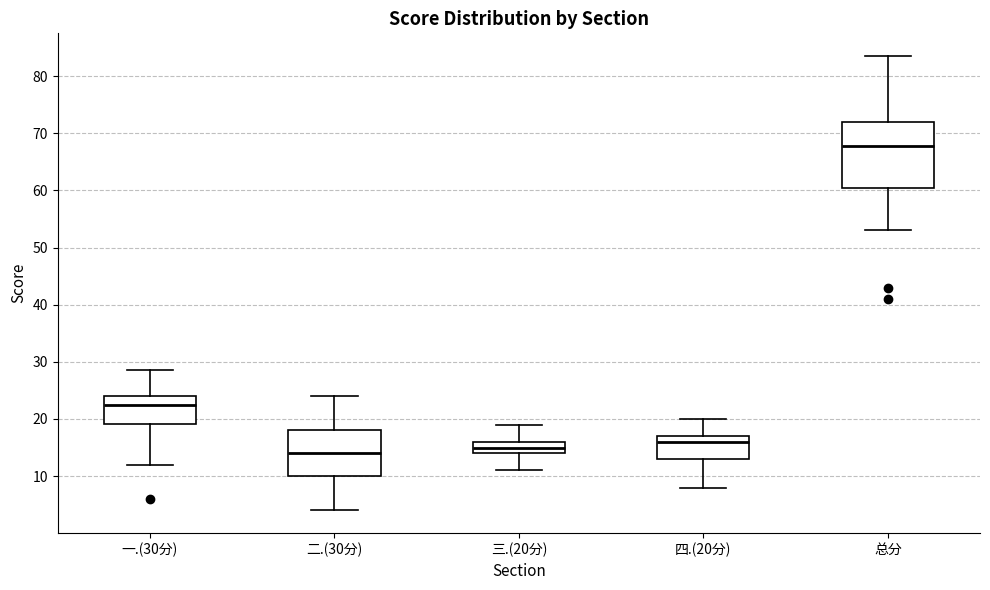

Reading left to right, transcribe this box plot: for each box, give where its median line is, the range the box spans, and where its two whiskers end, as read against the y-axis. The values are not printed on the chart, so give them approximately, as read against the axis.

一.(30分): median 23, box 19 to 24, whiskers 12 to 29
二.(30分): median 14, box 10 to 18, whiskers 4 to 24
三.(20分): median 15, box 14 to 16, whiskers 11 to 19
四.(20分): median 16, box 13 to 17, whiskers 8 to 20
总分: median 68, box 61 to 72, whiskers 53 to 84